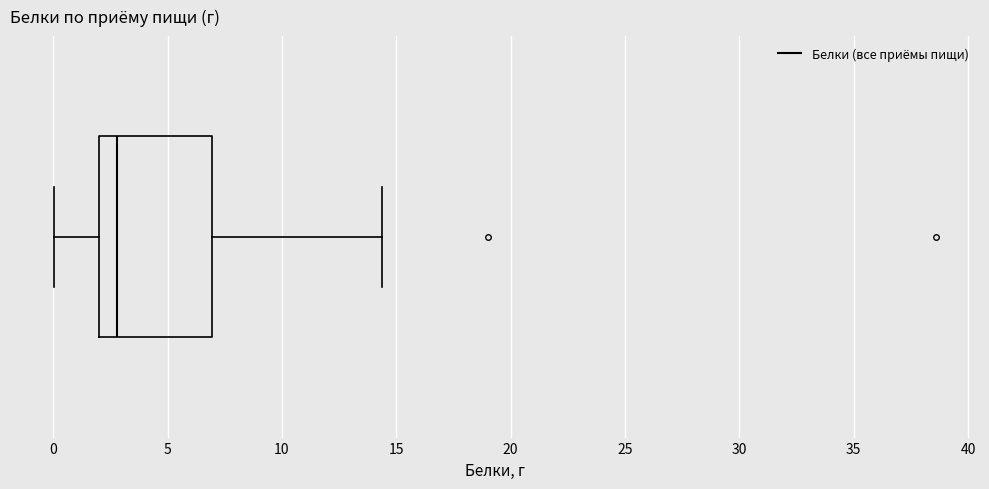

Where is the left edge of the box on the x-axis? The values are not printed on the chart, so give them approximately, as read against the axis.

2.0